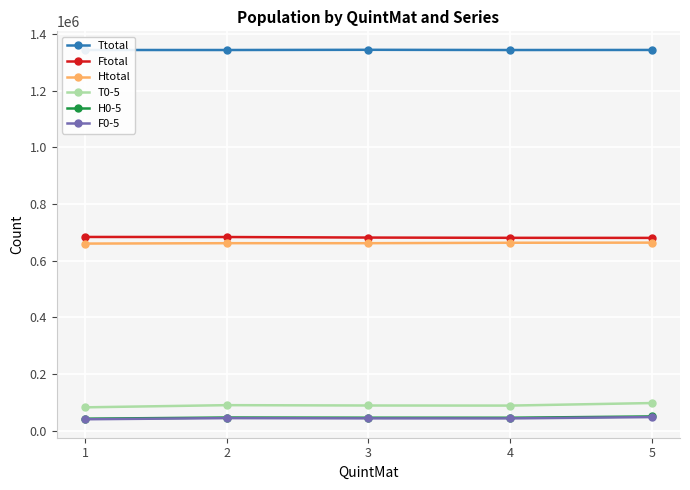

What is the spread (max minus min) of values at 3?

1301882